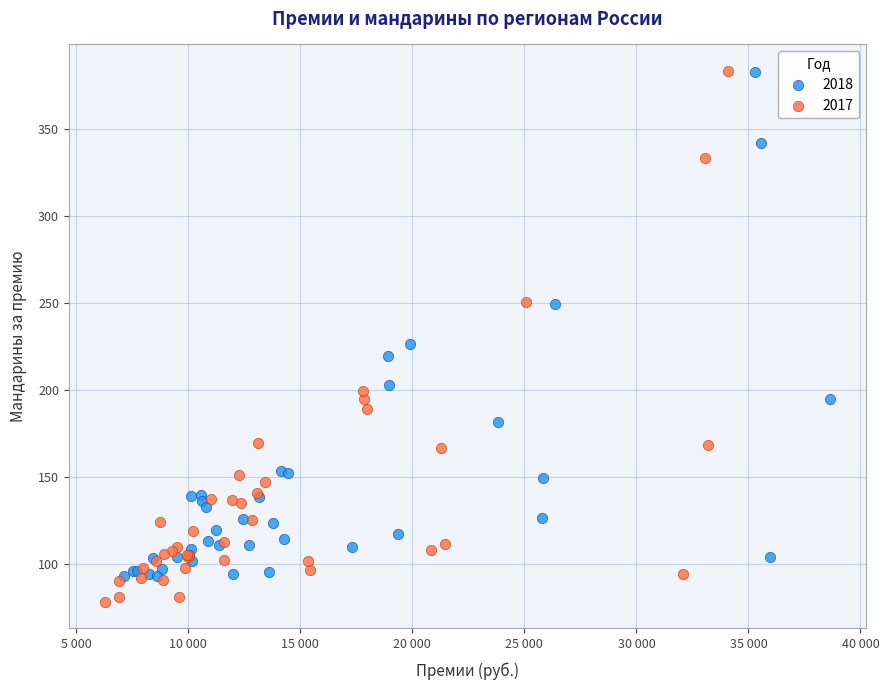

Which series contains the lowest Y value?

2017